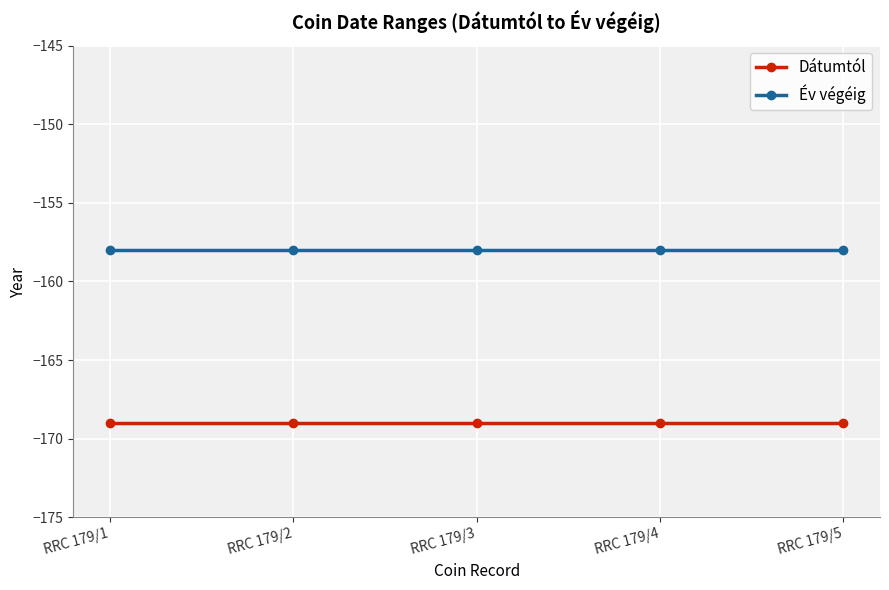

What is the spread (max minus min) of values at RRC 179/4?

11